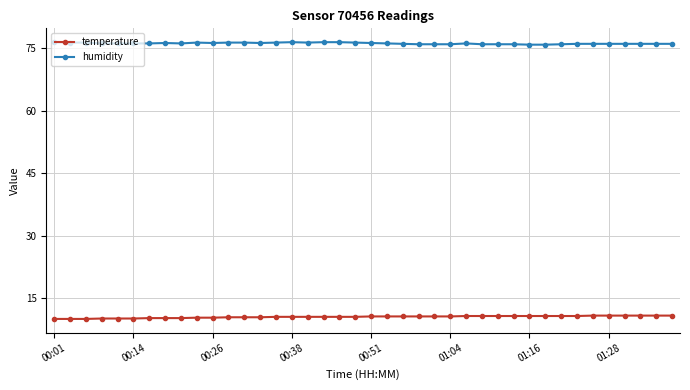

Rank the series by their average value, from lowest to highest.

temperature, humidity